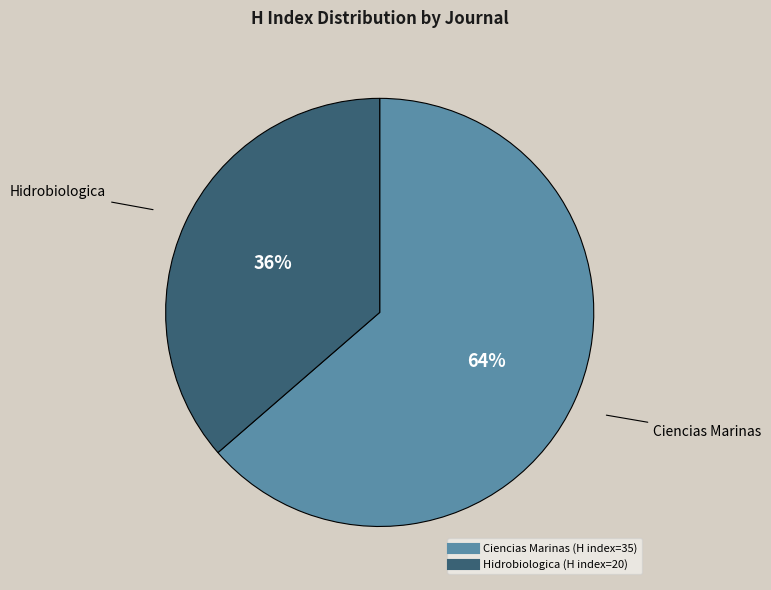

Approximately how many times larger is the value at Hidrobiologica compared to Ciencias Marinas?

0.6